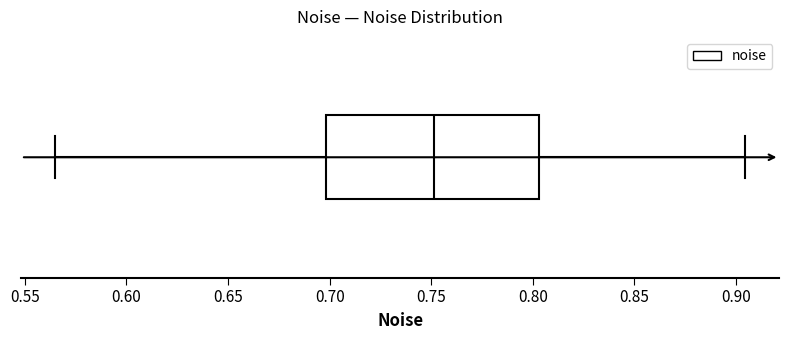

Transcribe this box plot: give where the median line is, the range the box spans, and where the two whiskers end, as read against the x-axis. The values are not printed on the chart, so give them approximately, as read against the axis.

median 0.750, box 0.700 to 0.805, whiskers 0.565 to 0.905